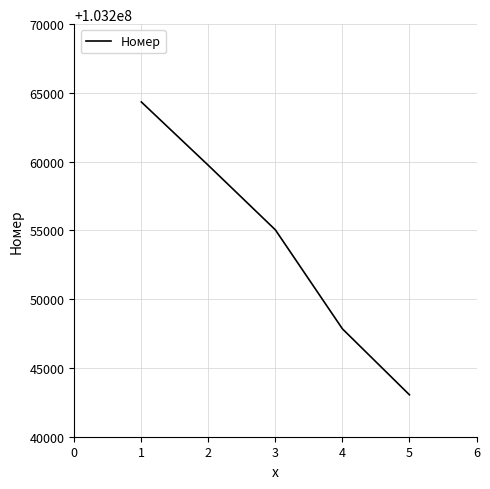

At which category does the chart reach its minimum across all series?

5